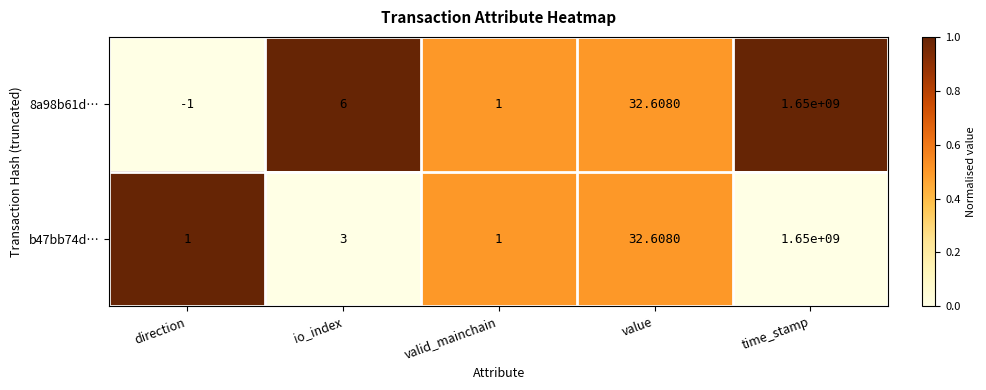

Is the value of b47bb74d… at value greater than the value of 8a98b61d… at time_stamp?

No